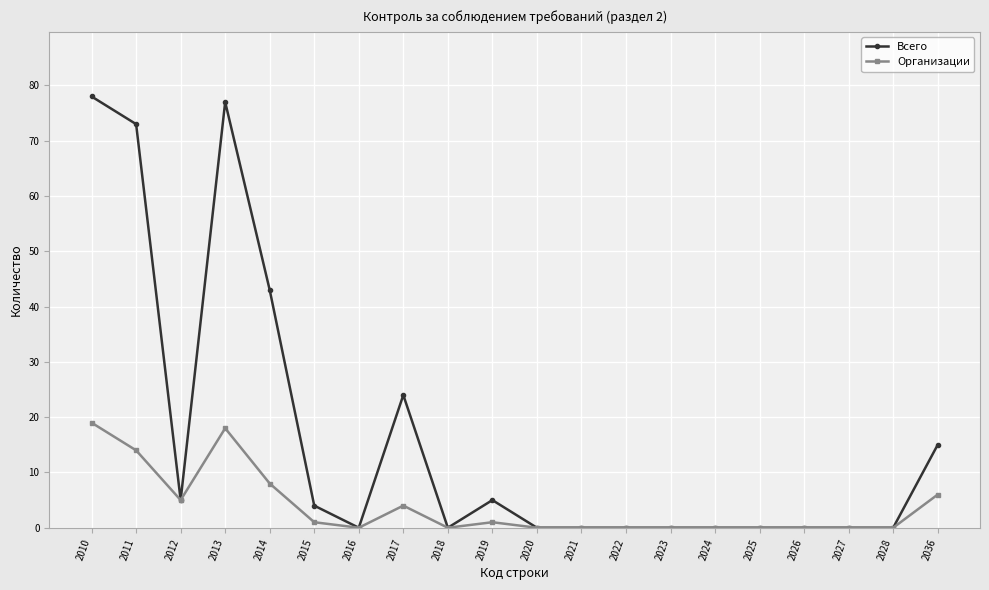

What is the sum of all Организации values?

76